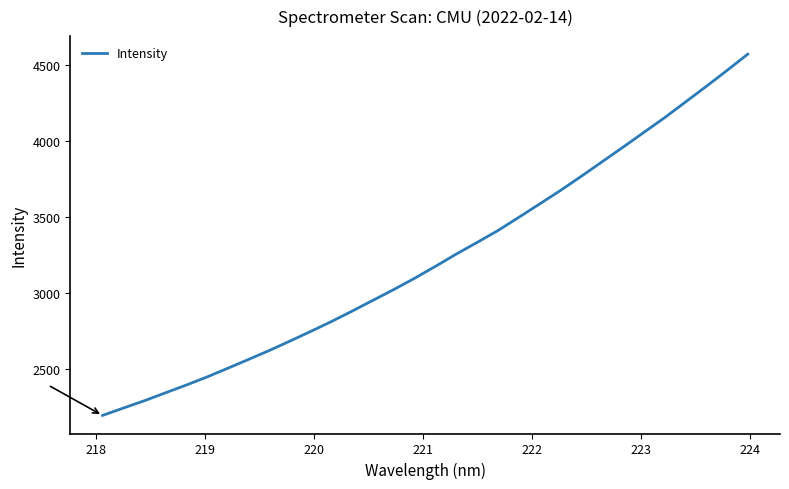

What is the greatest value displayed?

4570.1